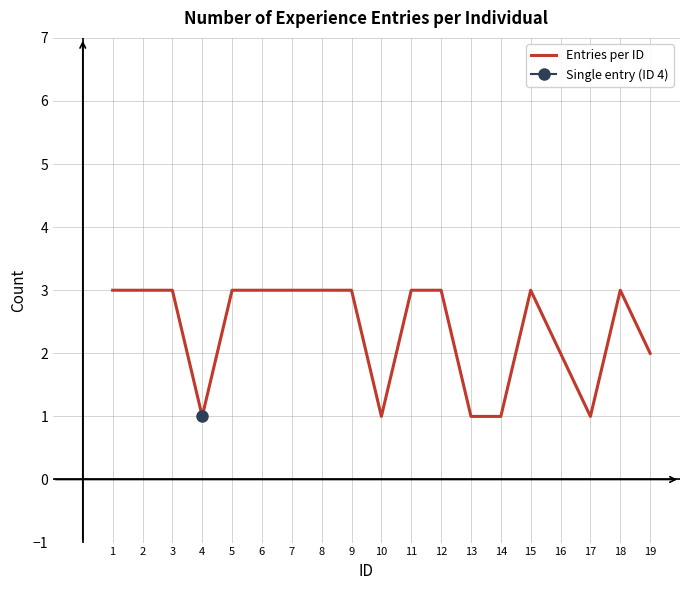

Reading left to right, transcribe all the data shown in this chart.

1=3	2=3	3=3	4=1	5=3	6=3	7=3	8=3	9=3	10=1	11=3	12=3	13=1	14=1	15=3	16=2	17=1	18=3	19=2